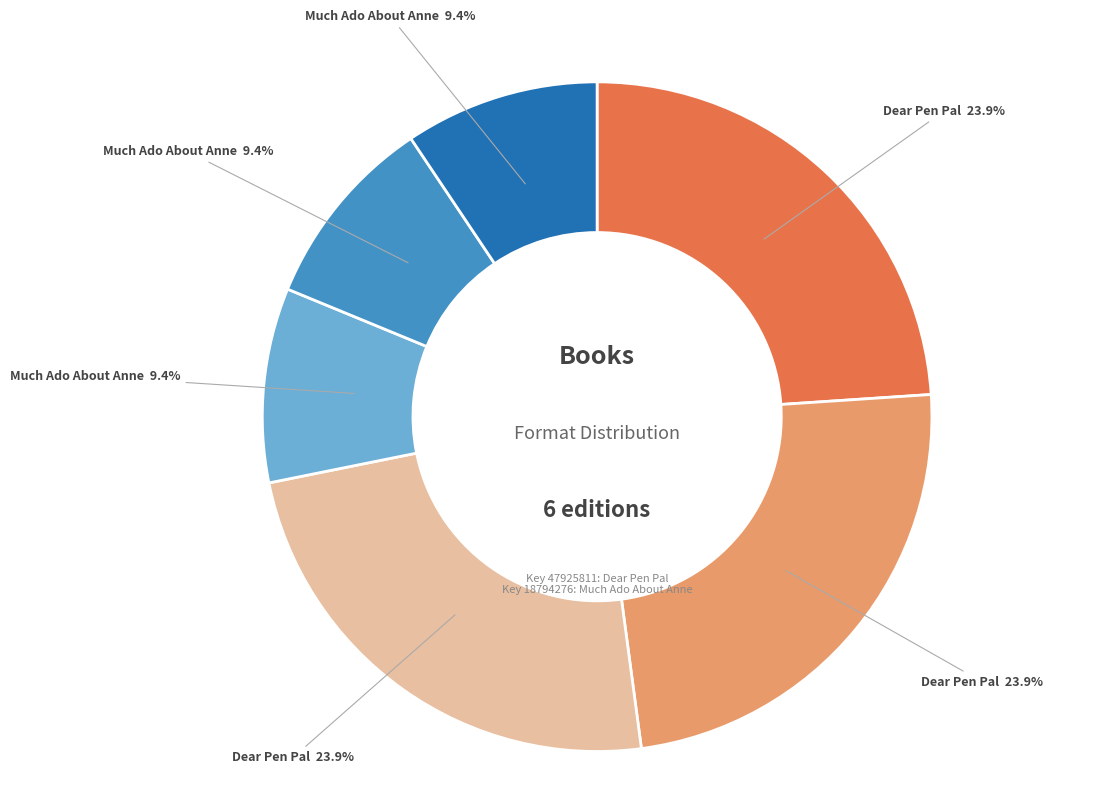

Is there a majority slice in this chart?

No